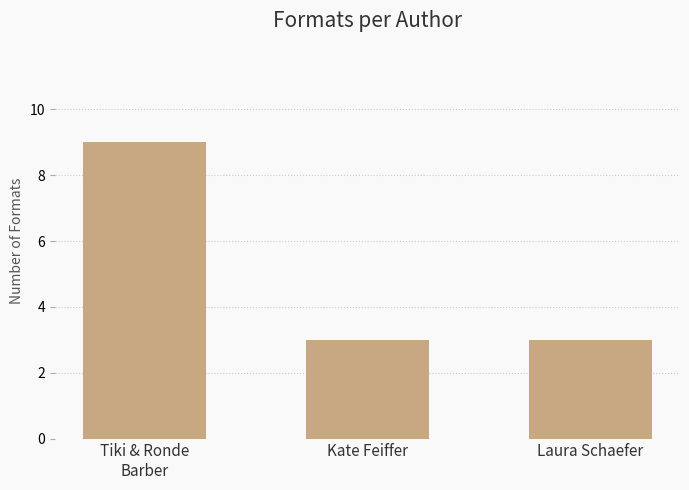

What is the approximate value at Laura Schaefer?

3